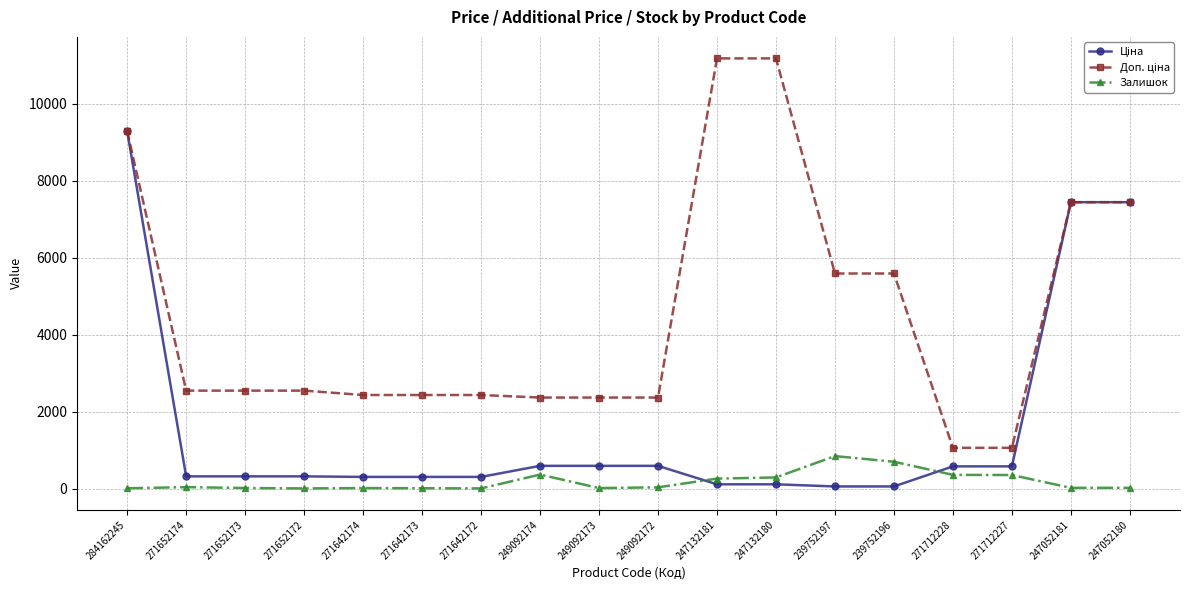

How many lines are shown in the chart?

3